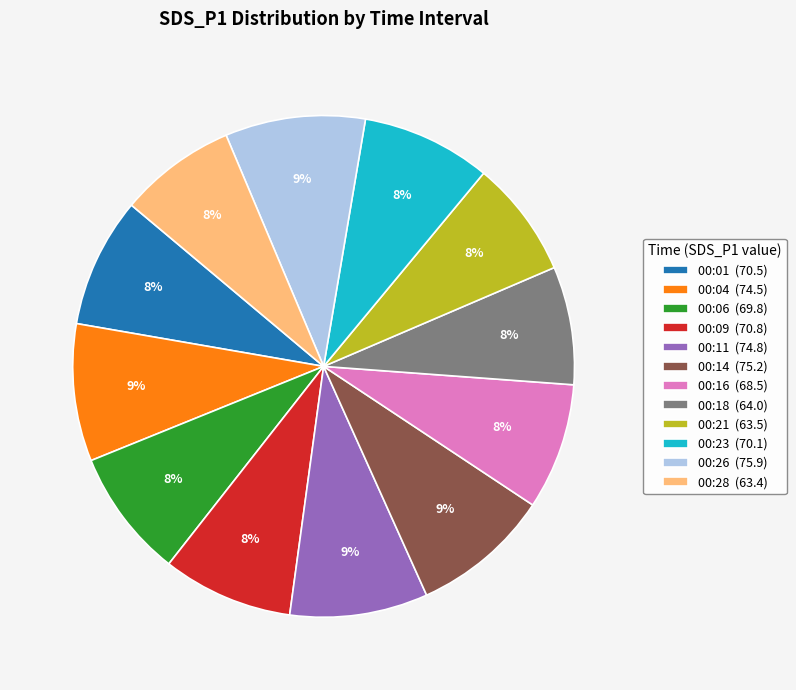

Does any single category account for the majority?

No